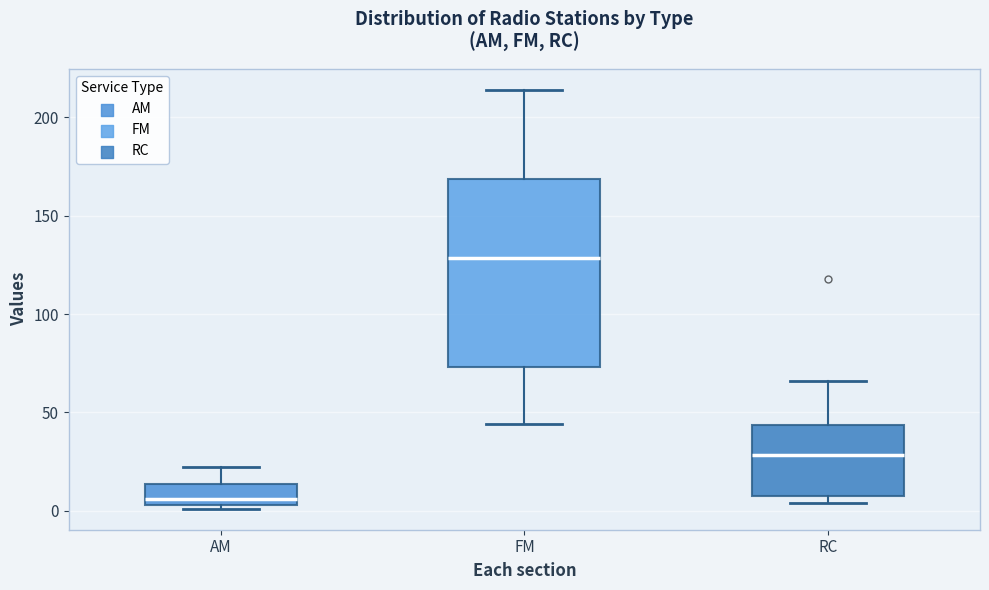

Which box is the tallest, from its lower edge to its upper edge?

FM